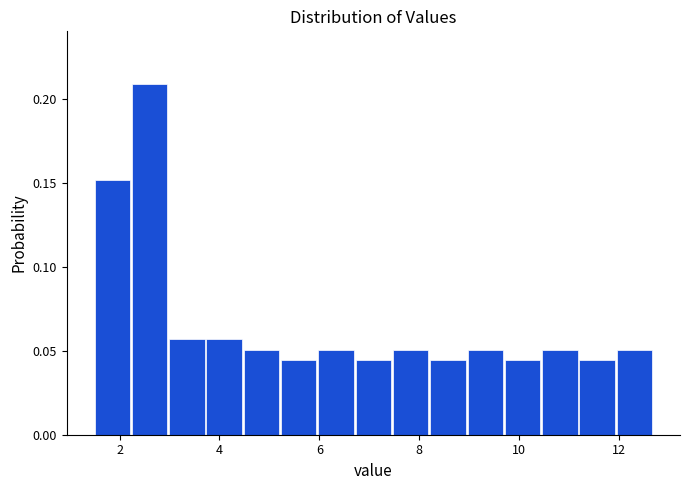

Around what value on the x-axis is the tallest bar? Give the approximate position of its centre, as read against the axis.

2.6